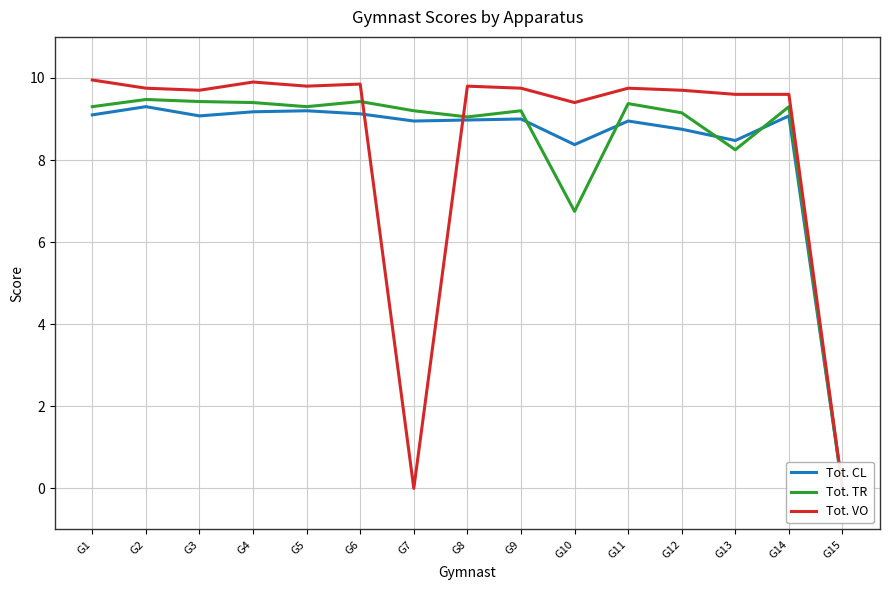

How many times do Tot. VO and Tot. TR cross each other?

2